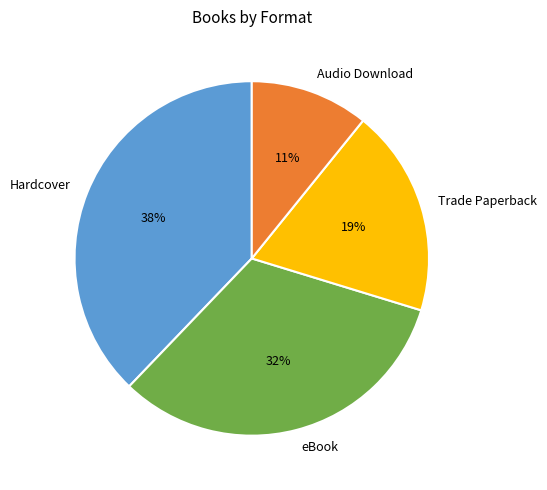

How many slices are in this pie chart?

4